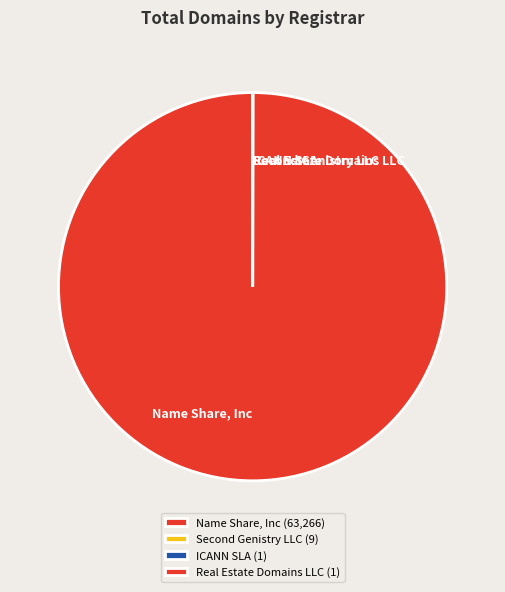

True or false: Name Share, Inc accounts for 100% of the total.

True